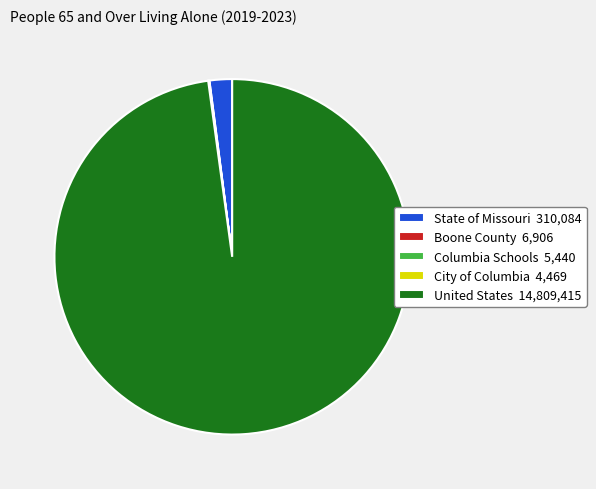

Do State of Missouri 310,084 and United States 14,809,415 together represent more than half of the pie?

Yes